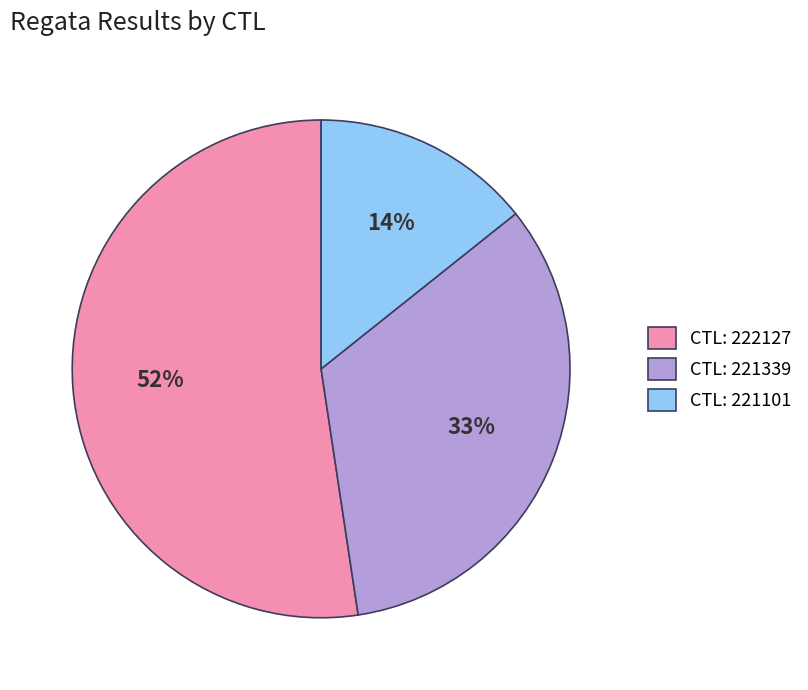

Is the sum of CTL: 221339 and CTL: 221101 greater than half?

No